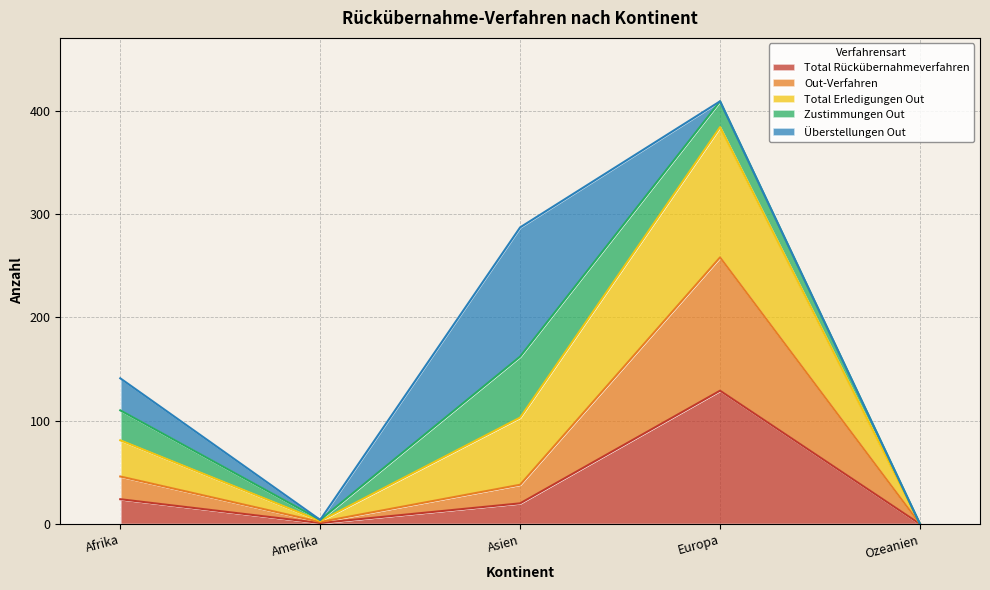

True or false: Total Erledigungen Out has a value of 0 at Ozeanien.

True